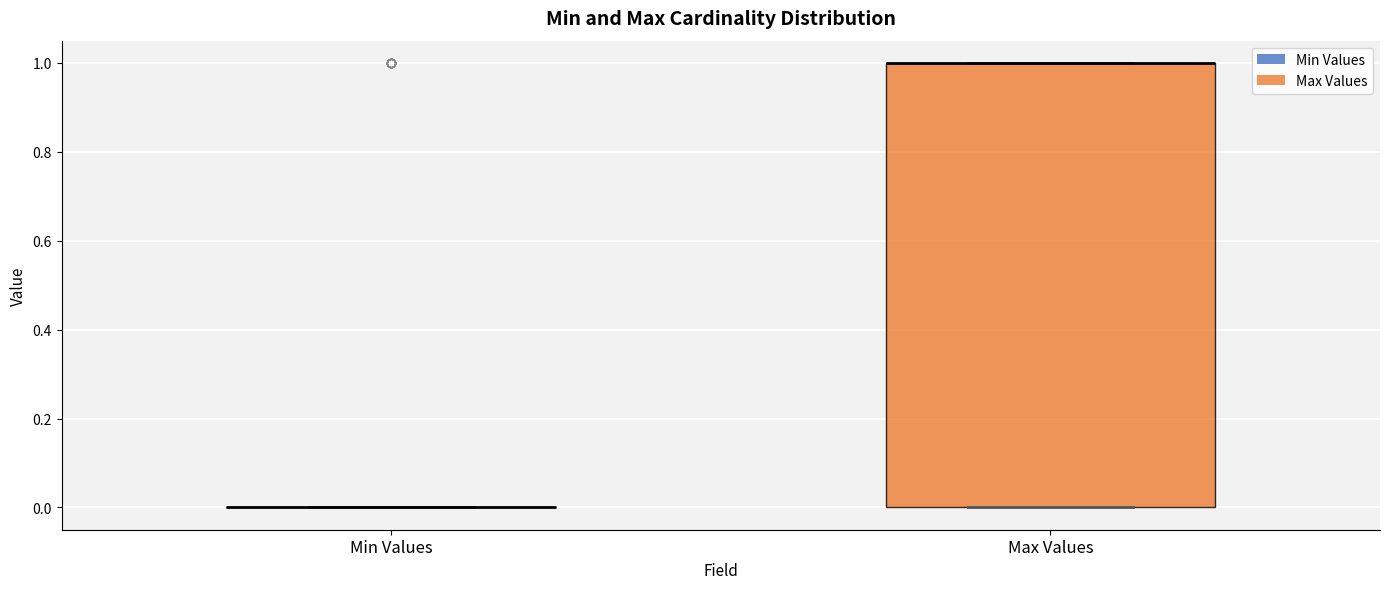

Reading left to right, transcribe this box plot: for each box, give where its median line is, the range the box spans, and where its two whiskers end, as read against the y-axis. The values are not printed on the chart, so give them approximately, as read against the axis.

Min Values: box collapsed to a line at 0, whiskers 0 to 0
Max Values: median 1 (drawn on the box's upper edge), box 0 to 1, whiskers 0 to 1